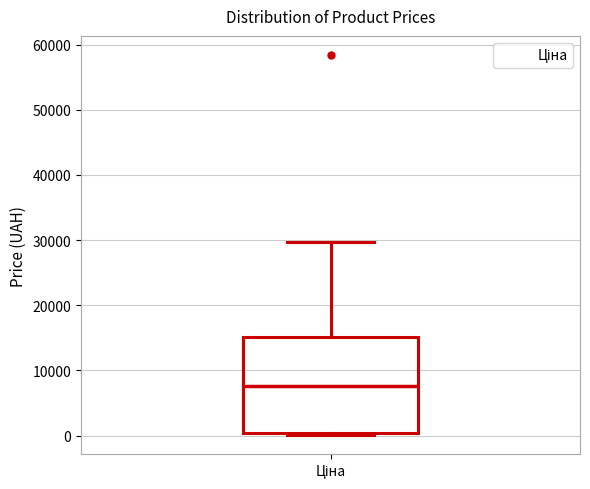

Transcribe this box plot: give where the median line is, the range the box spans, and where the two whiskers end, as read against the y-axis. The values are not printed on the chart, so give them approximately, as read against the axis.

median 8000, box 0 to 15000, whiskers 0 (just below the box's lower edge) to 30000